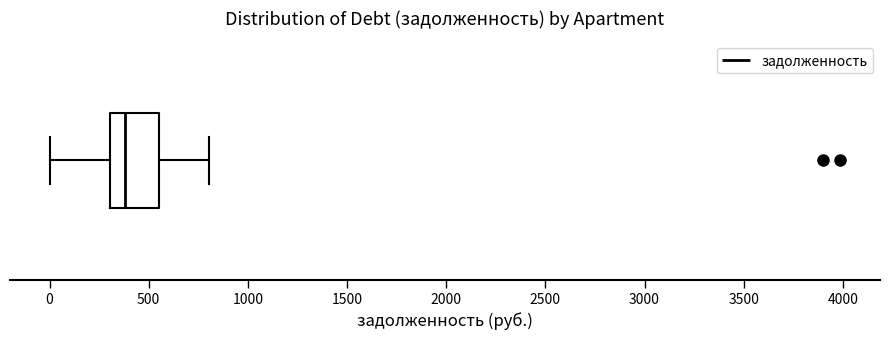

Transcribe this box plot: give where the median line is, the range the box spans, and where the two whiskers end, as read against the x-axis. The values are not printed on the chart, so give them approximately, as read against the axis.

median 400, box 300 to 550, whiskers 0 to 800